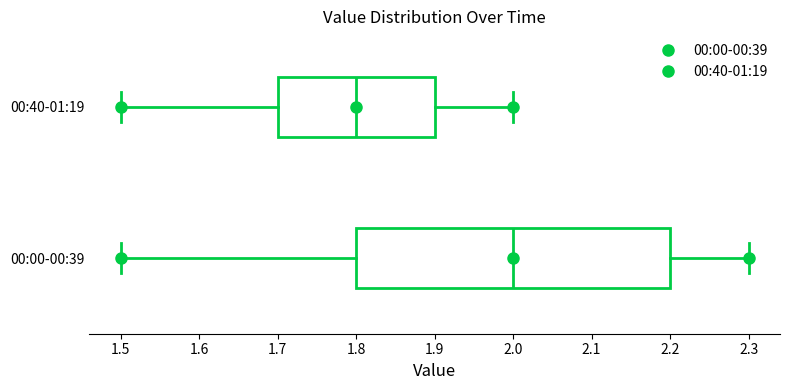

Comparing the boxes themselves (not the whiskers), which one is the widest?

00:00-00:39